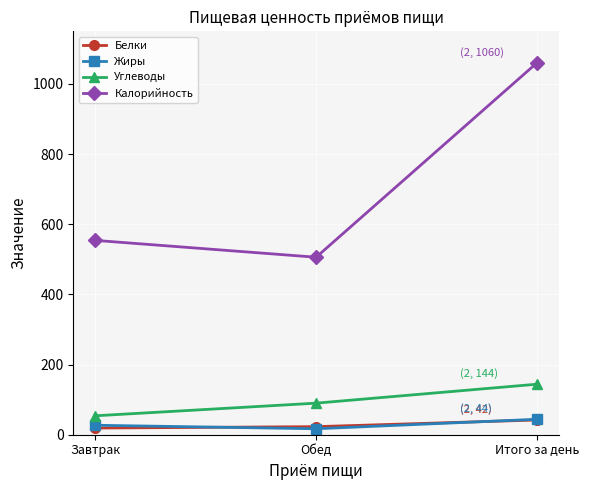

What is the value of the Белки point at the 3rd from the left?

42